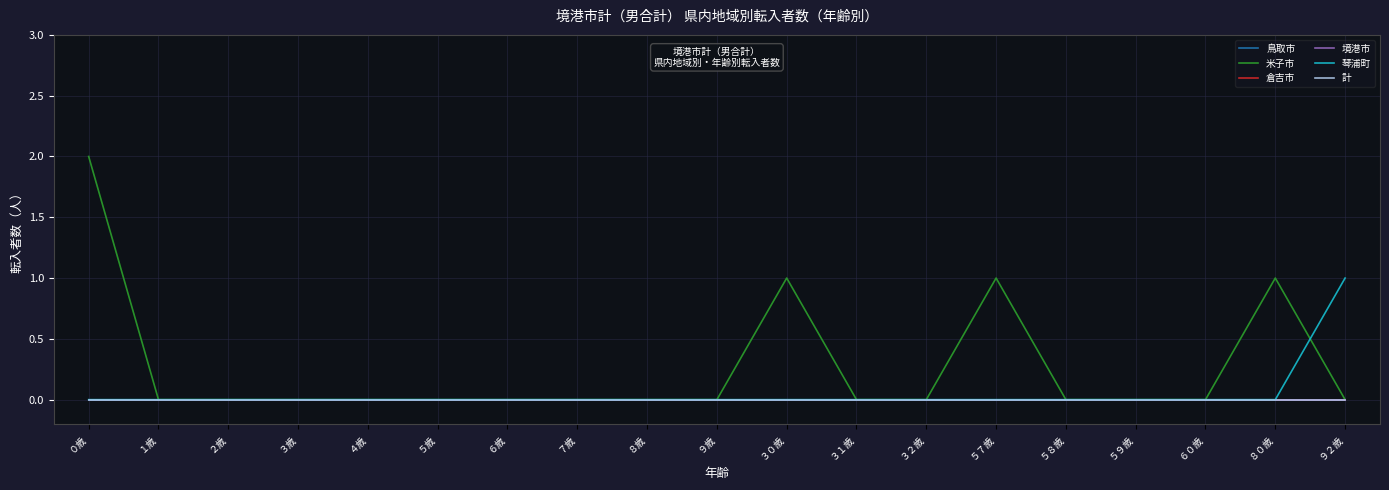

Is this an area chart (filled region under the line)?

No